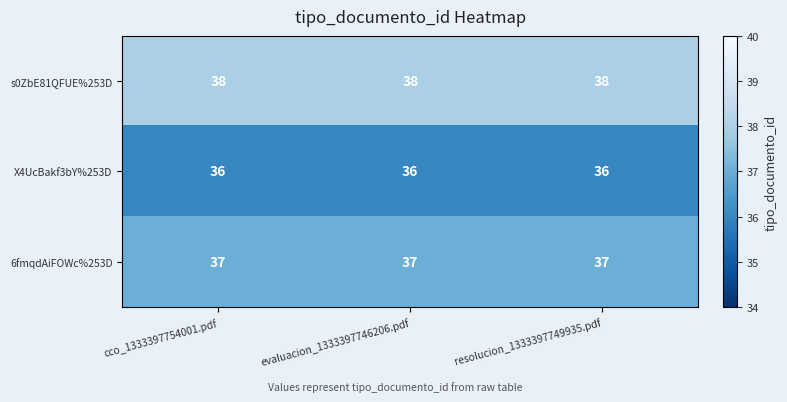

True or false: X4UcBakf3bY%253D has a value of 36 at resolucion_1333397749935.pdf.

True